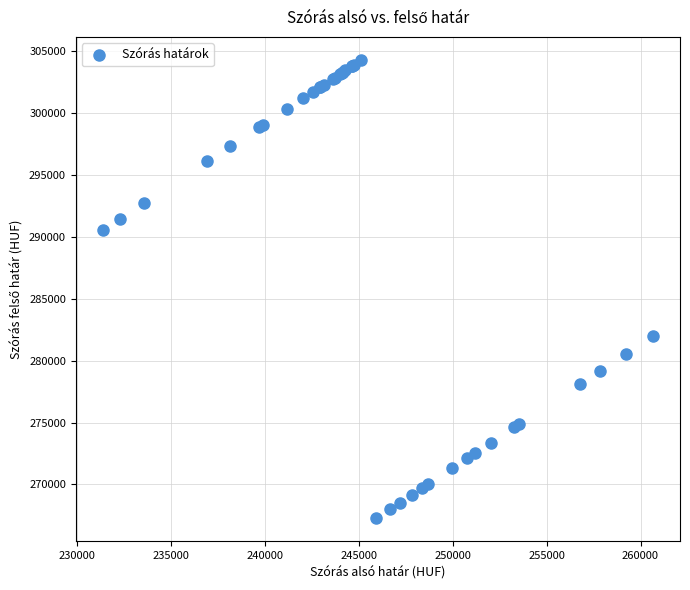

What Y value in the scatter plot is closest to 285781?

281965